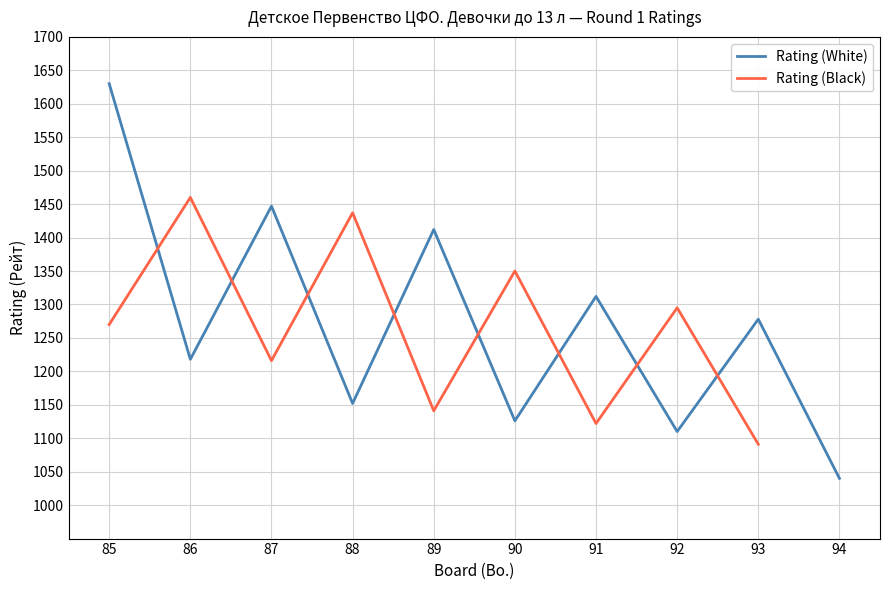

How many times do Rating (White) and Rating (Black) cross each other?

8